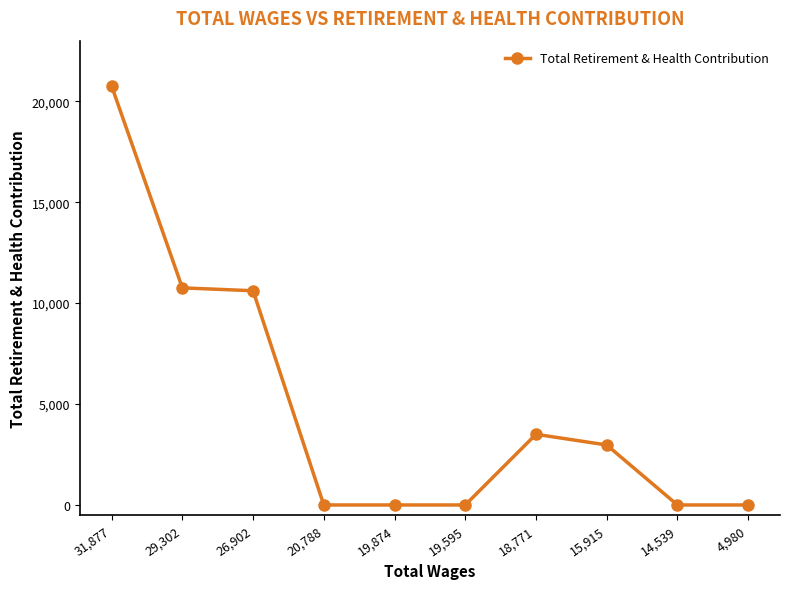

What is the value of the 2nd point from the left?

10755